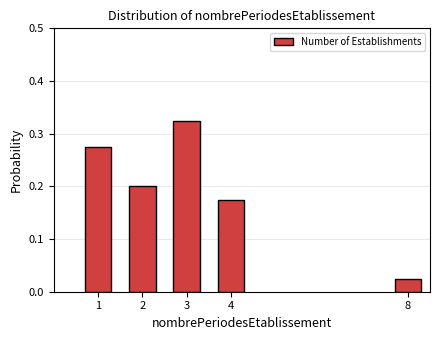

True or false: the data shows 0.3 at 2.

False